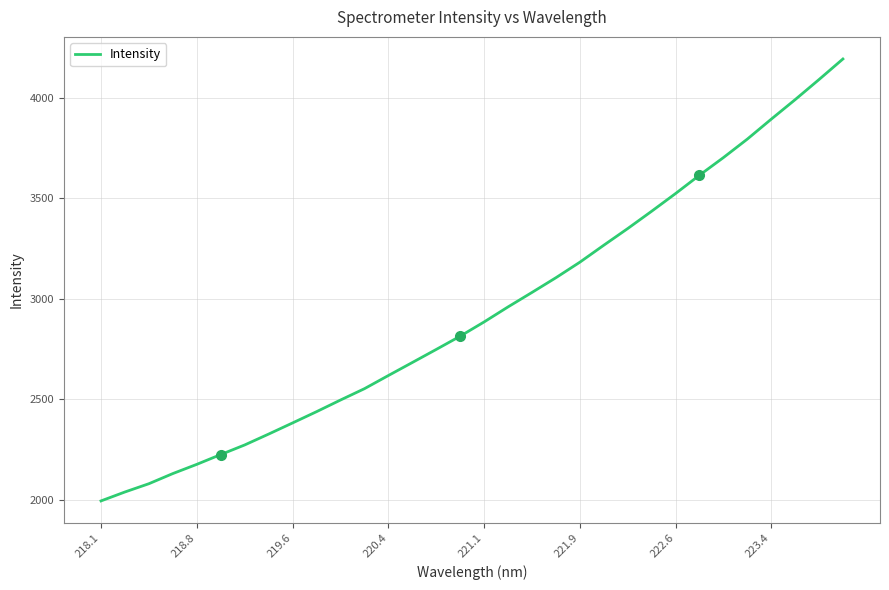

True or false: the data has more than 1 interior local peaks.

False